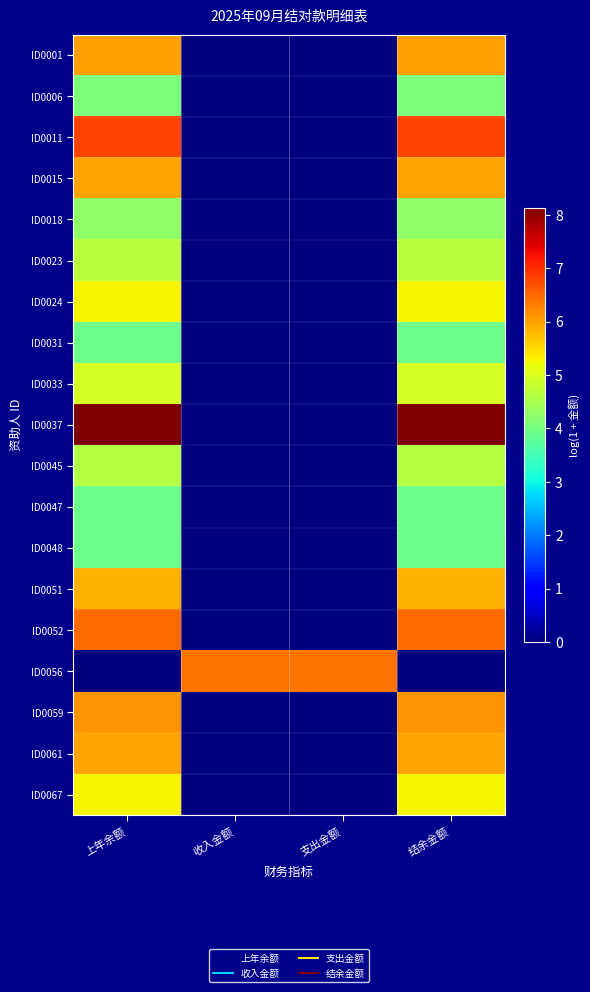

Reading left to right, transcribe all the data shown in this chart.

ID0001: 上年余额=6.0	收入金额=0.0	支出金额=0.0	结余金额=6.0
ID0006: 上年余额=4.1	收入金额=0.0	支出金额=0.0	结余金额=4.1
ID0011: 上年余额=6.8	收入金额=0.0	支出金额=0.0	结余金额=6.8
ID0015: 上年余额=6.0	收入金额=0.0	支出金额=0.0	结余金额=6.0
ID0018: 上年余额=4.3	收入金额=0.0	支出金额=0.0	结余金额=4.3
ID0023: 上年余额=4.7	收入金额=0.0	支出金额=0.0	结余金额=4.7
ID0024: 上年余额=5.3	收入金额=0.0	支出金额=0.0	结余金额=5.3
ID0031: 上年余额=3.9	收入金额=0.0	支出金额=0.0	结余金额=3.9
ID0033: 上年余额=4.9	收入金额=0.0	支出金额=0.0	结余金额=4.9
ID0037: 上年余额=8.1	收入金额=0.0	支出金额=0.0	结余金额=8.1
ID0045: 上年余额=4.6	收入金额=0.0	支出金额=0.0	结余金额=4.6
ID0047: 上年余额=3.9	收入金额=0.0	支出金额=0.0	结余金额=3.9
ID0048: 上年余额=3.9	收入金额=0.0	支出金额=0.0	结余金额=3.9
ID0051: 上年余额=5.9	收入金额=0.0	支出金额=0.0	结余金额=5.9
ID0052: 上年余额=6.5	收入金额=0.0	支出金额=0.0	结余金额=6.5
ID0056: 上年余额=0.0	收入金额=6.4	支出金额=6.4	结余金额=0.0
ID0059: 上年余额=6.1	收入金额=0.0	支出金额=0.0	结余金额=6.1
ID0061: 上年余额=6.0	收入金额=0.0	支出金额=0.0	结余金额=6.0
ID0067: 上年余额=5.3	收入金额=0.0	支出金额=0.0	结余金额=5.3